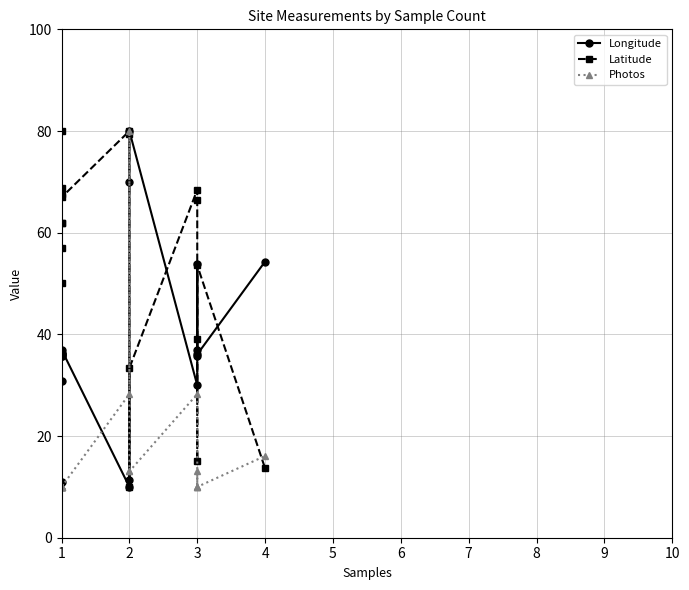

Rank the series by their maximum value, from lowest to highest.

Longitude, Latitude, Photos